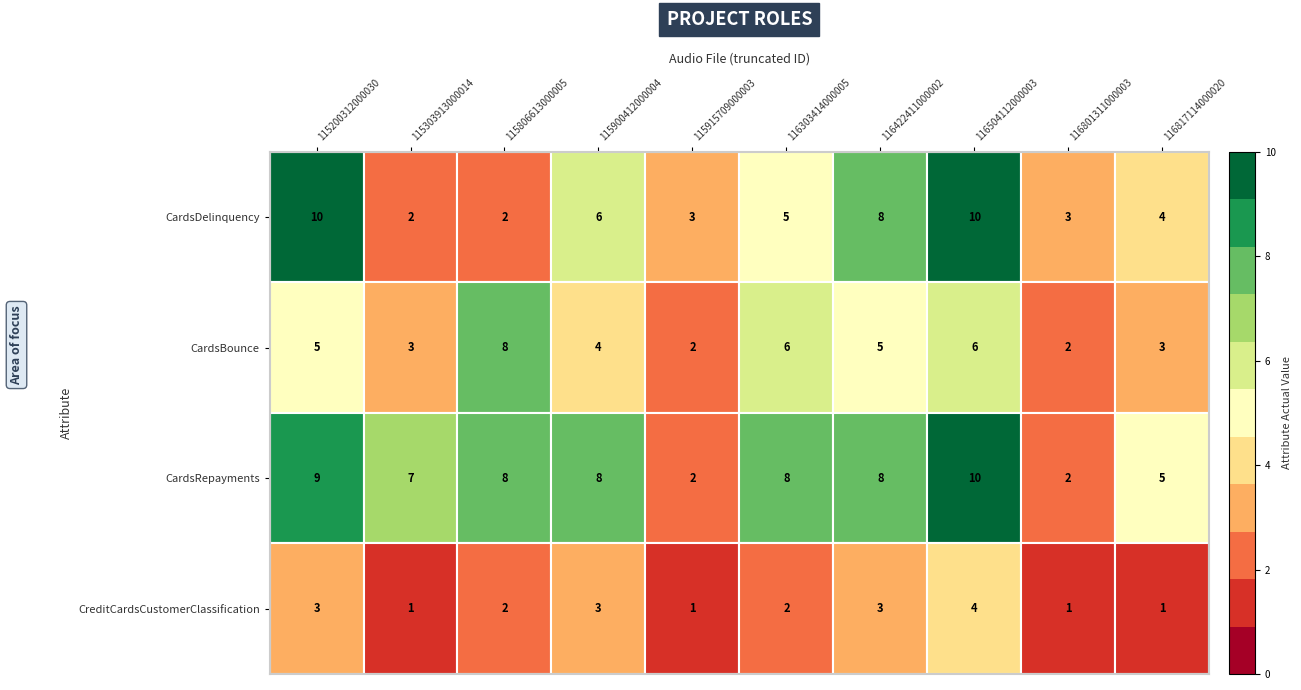

What is the difference between the second highest and second lowest values in the CardsBounce series?

4